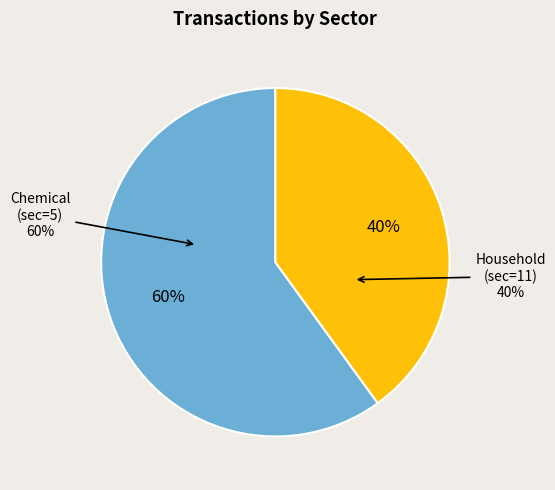

What is the total percentage of Chemical (sec=5) and Household (sec=11)?

100.0%